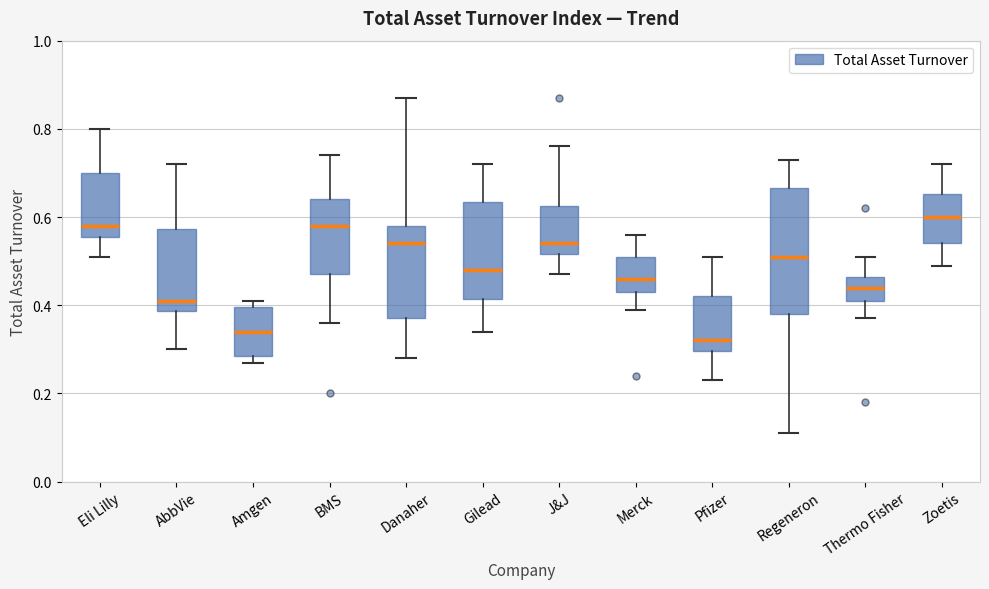

Comparing the boxes themselves (not the whiskers), which one is the tallest?

Regeneron